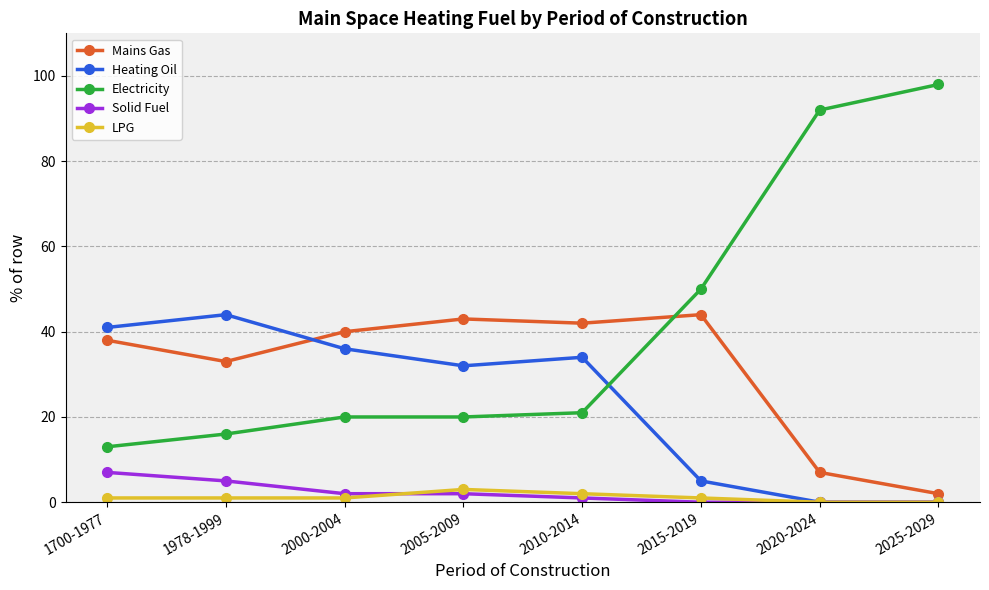

At how many categories does at least one series exceed 70?

2